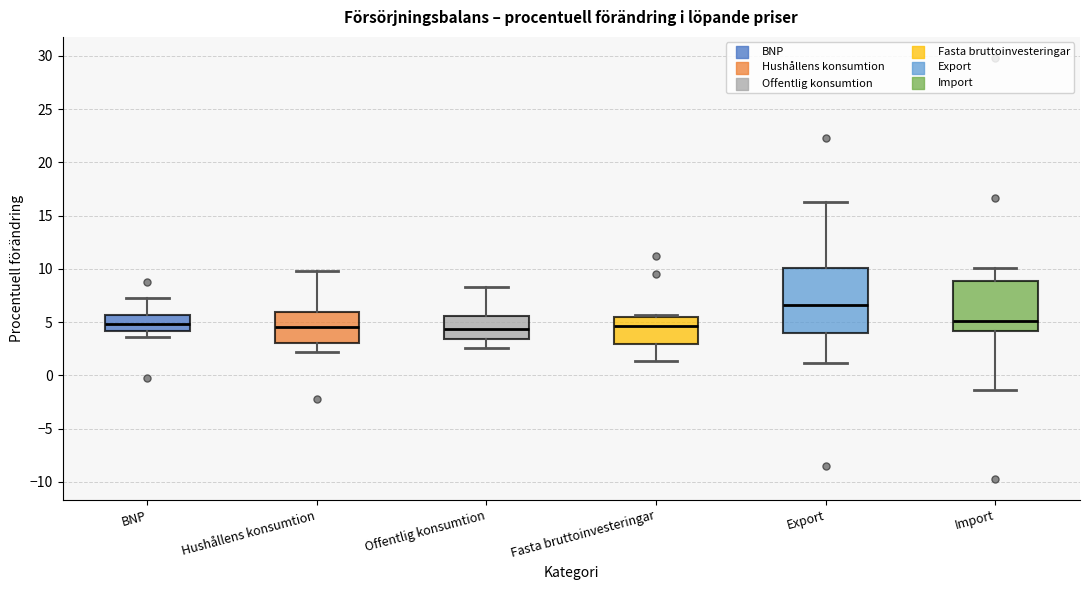

Which box has the highest median line?

Export